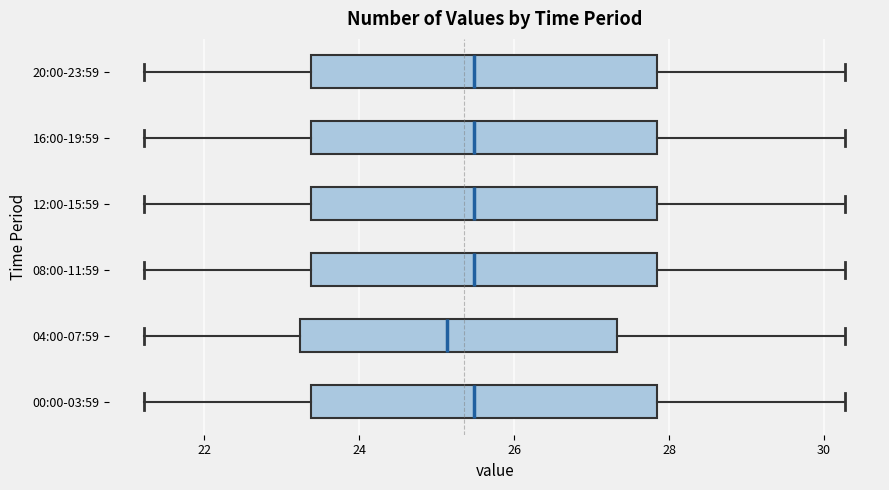

Which box has the furthest to the left median line?

04:00-07:59